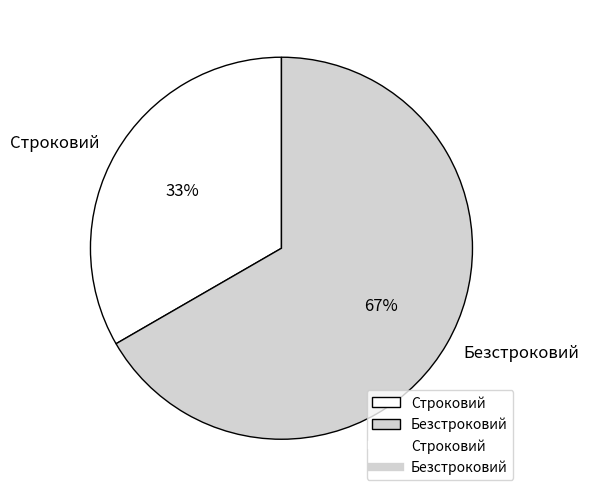

What is the majority slice?

Безстроковий